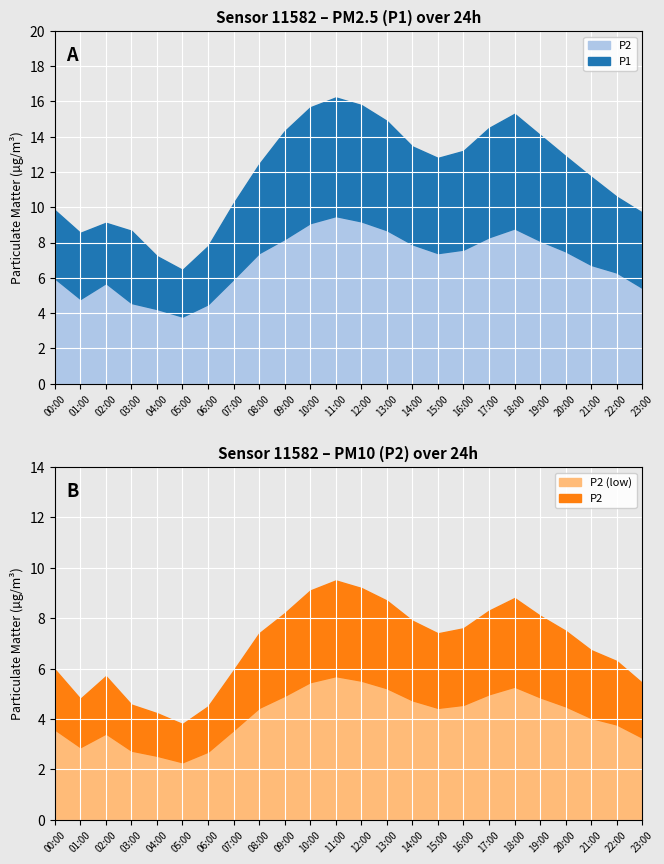

Which category has the highest value in the P2 series?

11:00